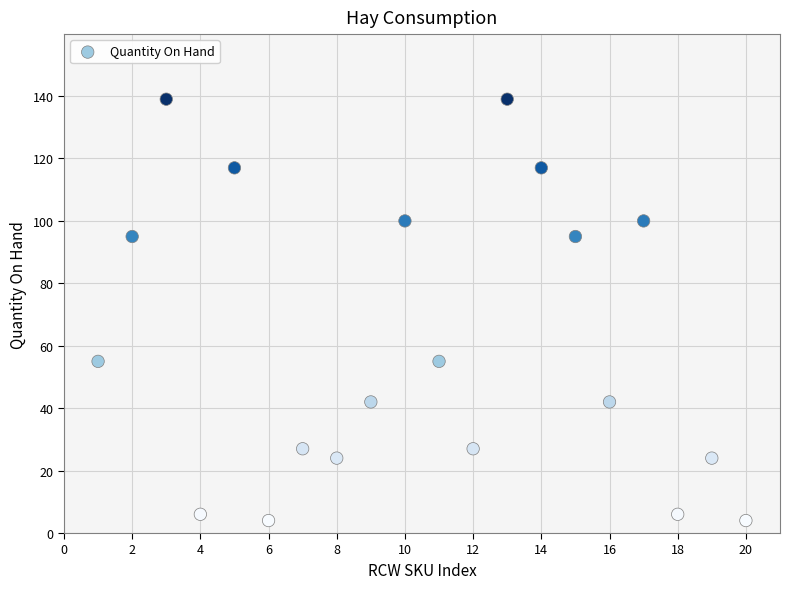

What is the range of X values (max minus min)?

19